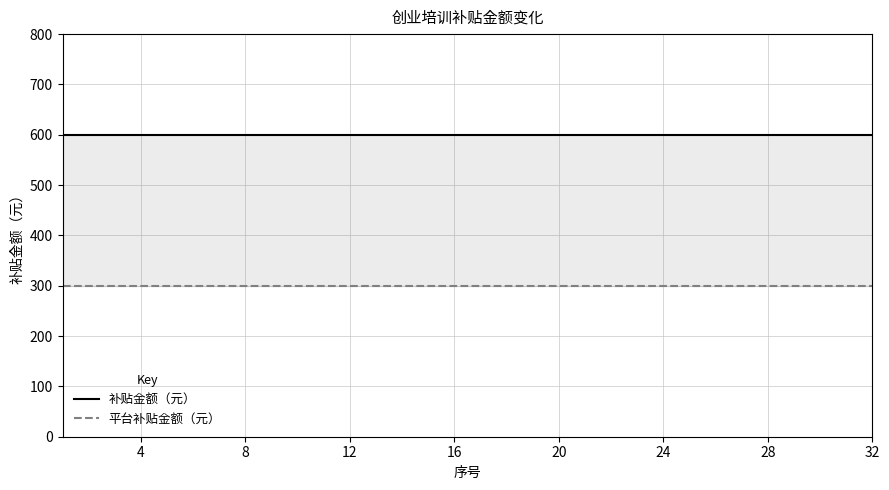

Reading left to right, list all the values displayed in this chart.

补贴金额（元）: 600	600	600	600	600	600	600	600	600	600	600	600	600	600	600	600	600	600	600	600	600	600	600	600	600	600	600	600	600	600	600	600
平台补贴金额（元）: 300	300	300	300	300	300	300	300	300	300	300	300	300	300	300	300	300	300	300	300	300	300	300	300	300	300	300	300	300	300	300	300